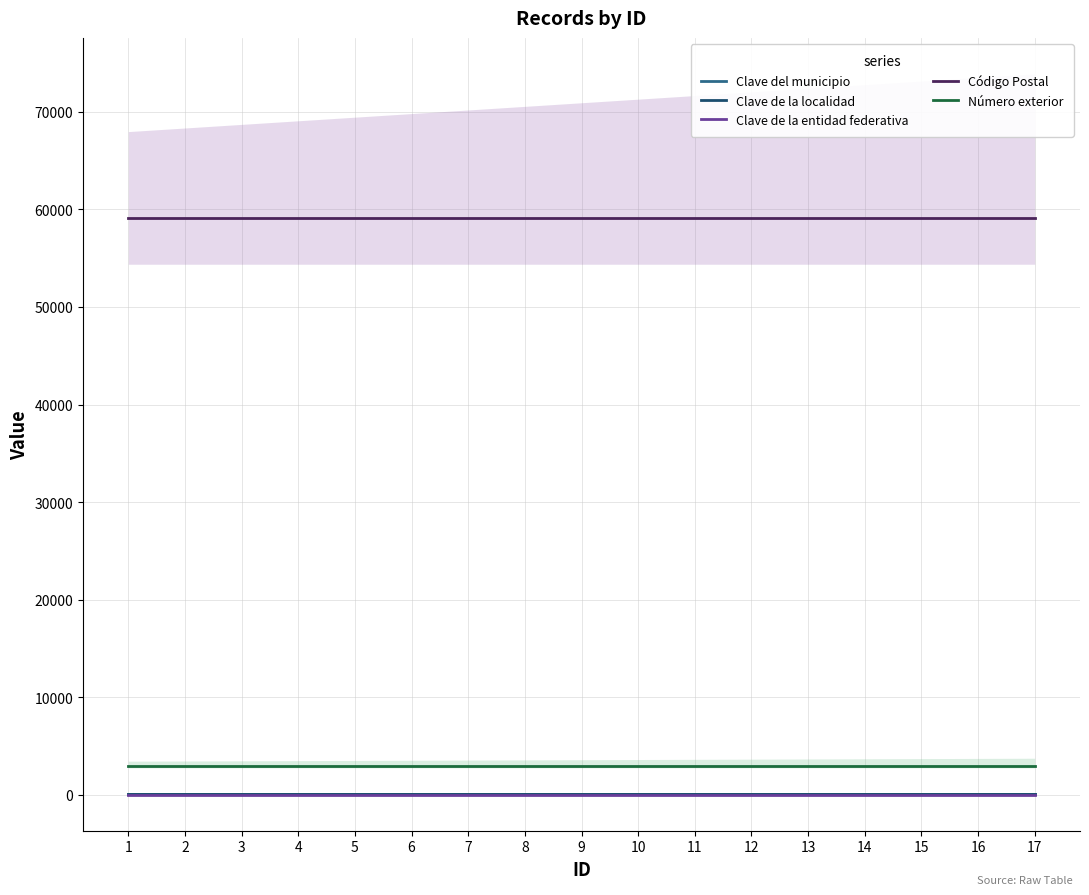

What is the minimum value for Código Postal?

59103